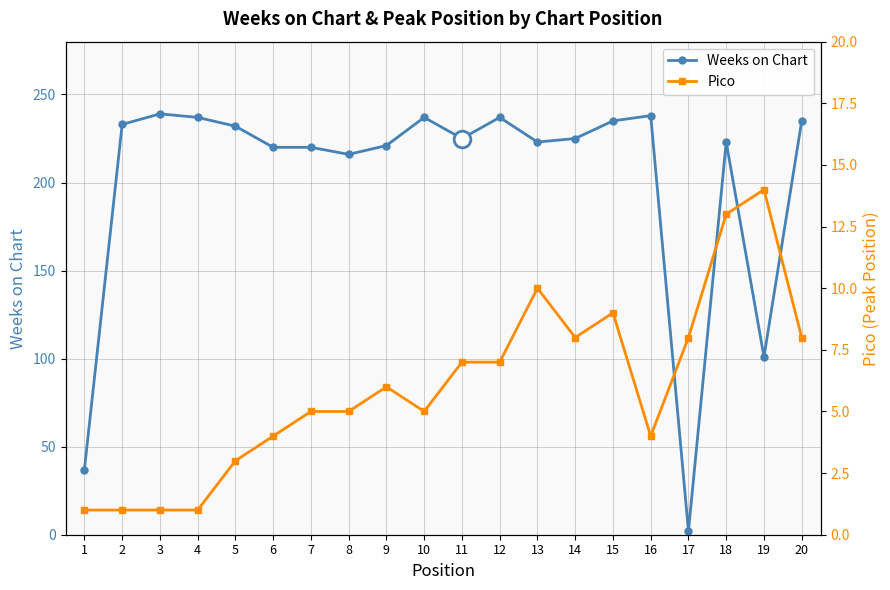

What are all the series names shown in the legend?

Weeks on Chart, Pico